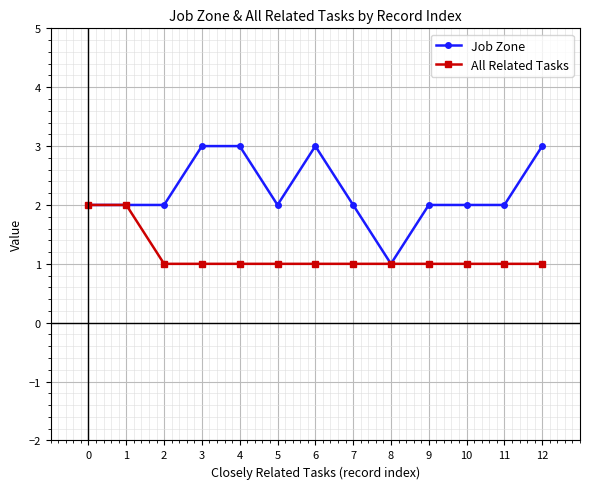

Count the All Related Tasks values in the range 1 to 2.

13